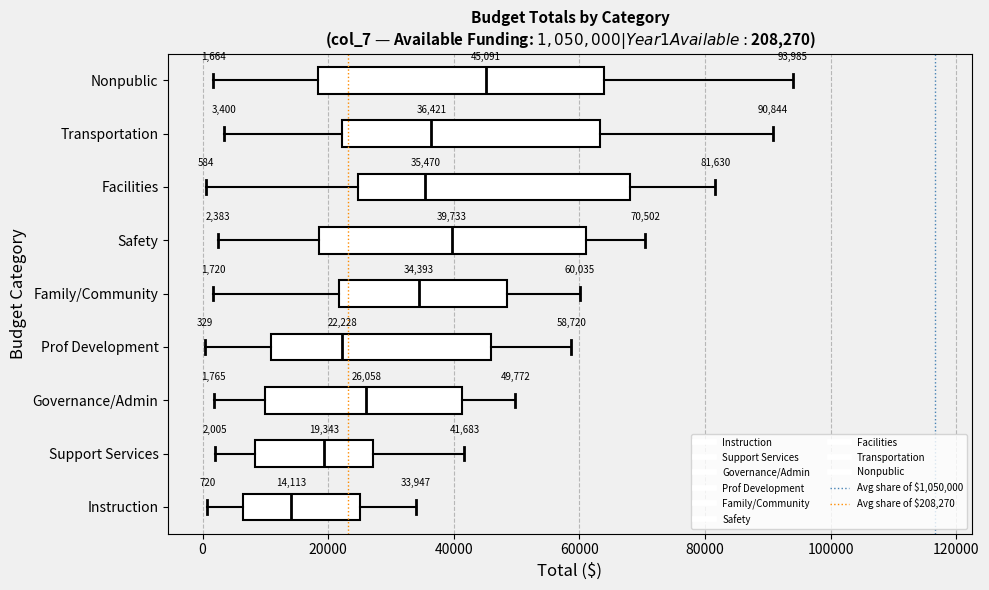

Which box is the widest, from its left edge to its right edge?

Nonpublic